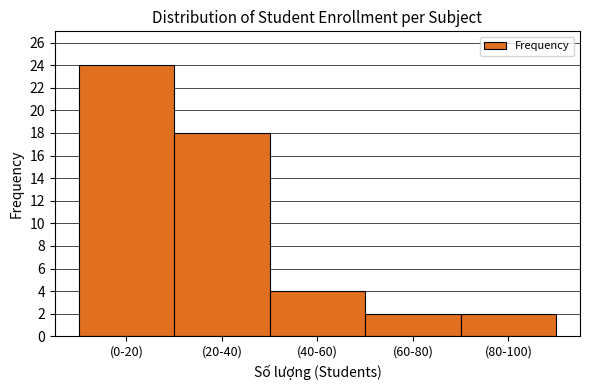

Reading left to right, what are all the values shown in this chart?

24	18	4	2	2